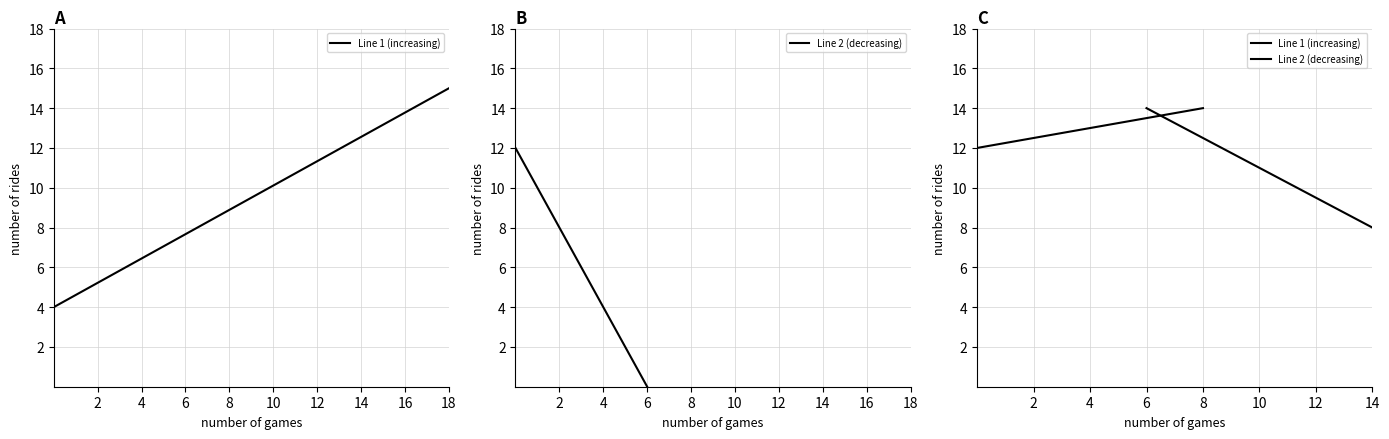

What is the average value?

5